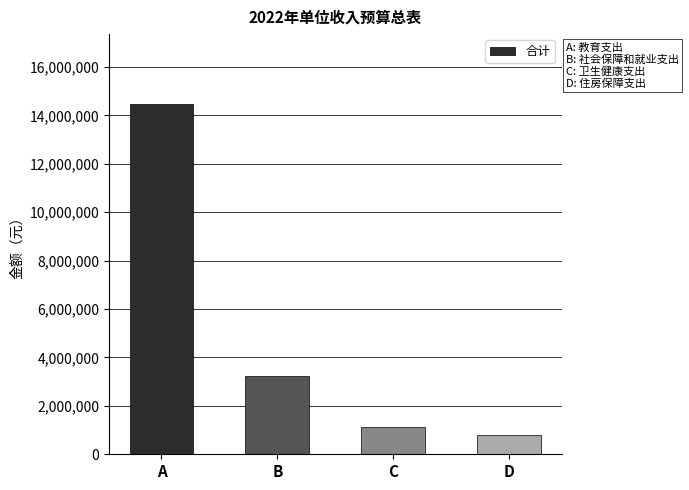

Approximately how many times larger is the value at A compared to B?

4.5